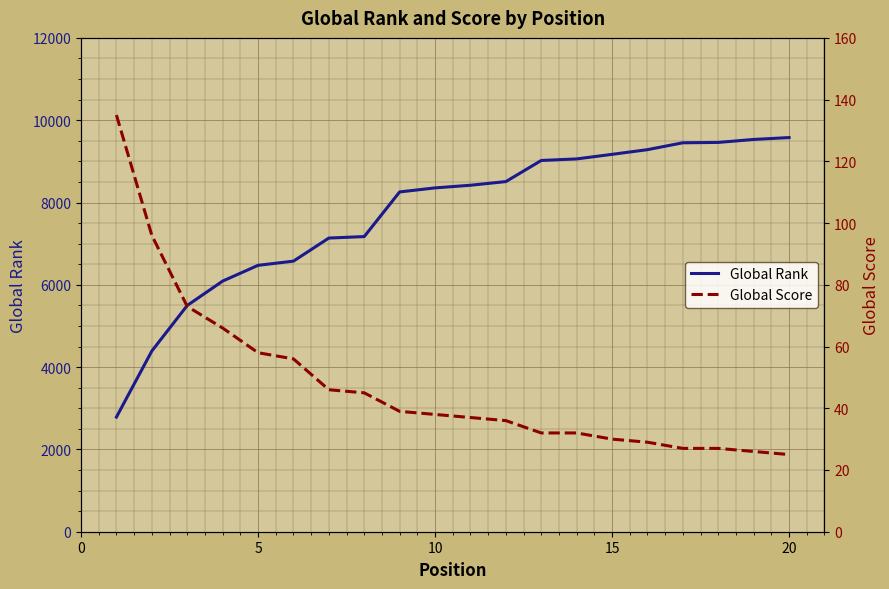

What is the highest value of the Global Rank series?

9578